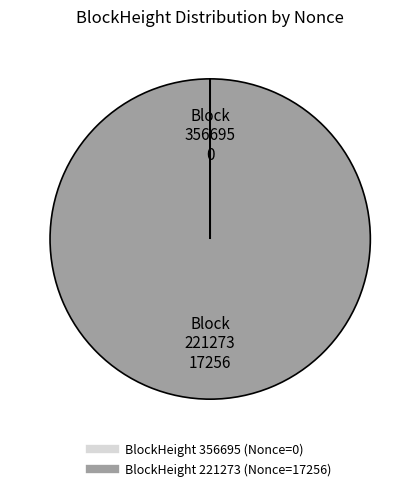

Does any single category account for the majority?

Yes